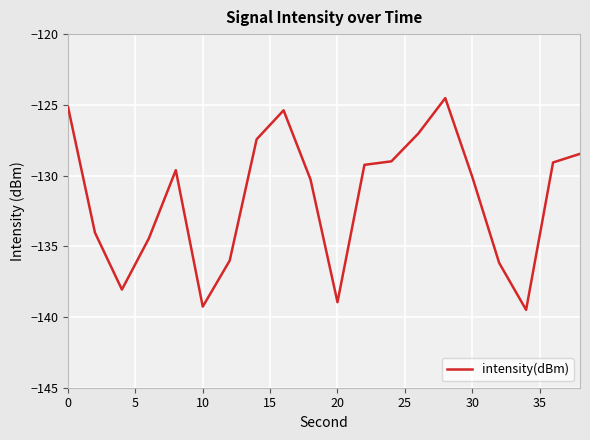

What is the minimum value shown in the chart?

-139.5